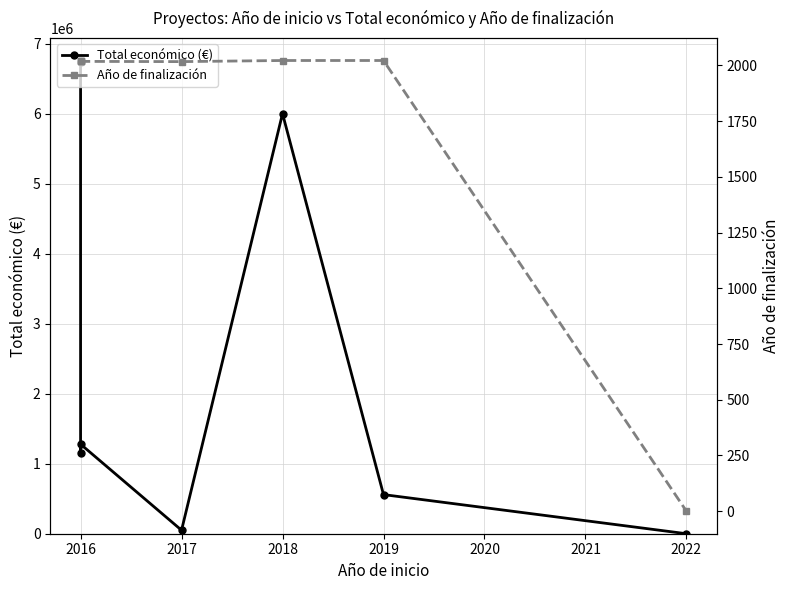

What is the value of the Total económico (€) point at the 3rd from the left?

1278865